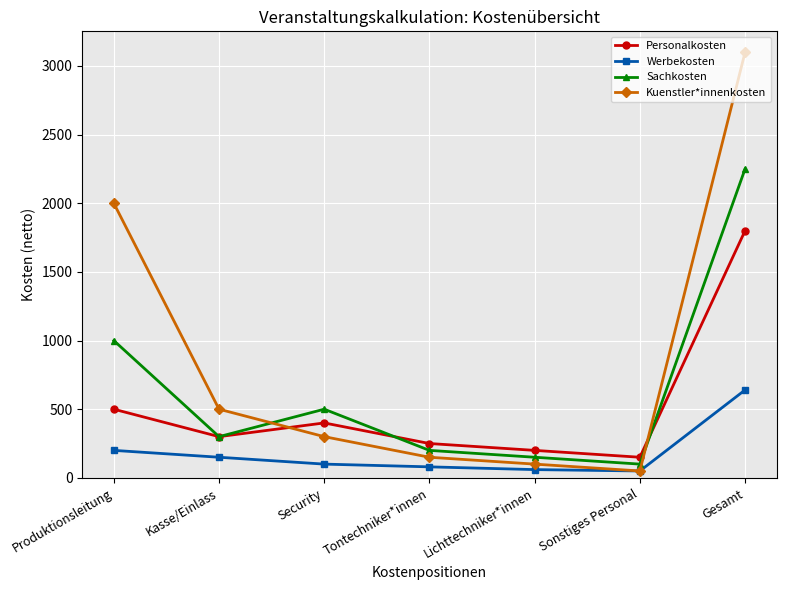

What position from the right is Lichttechniker*innen?

3